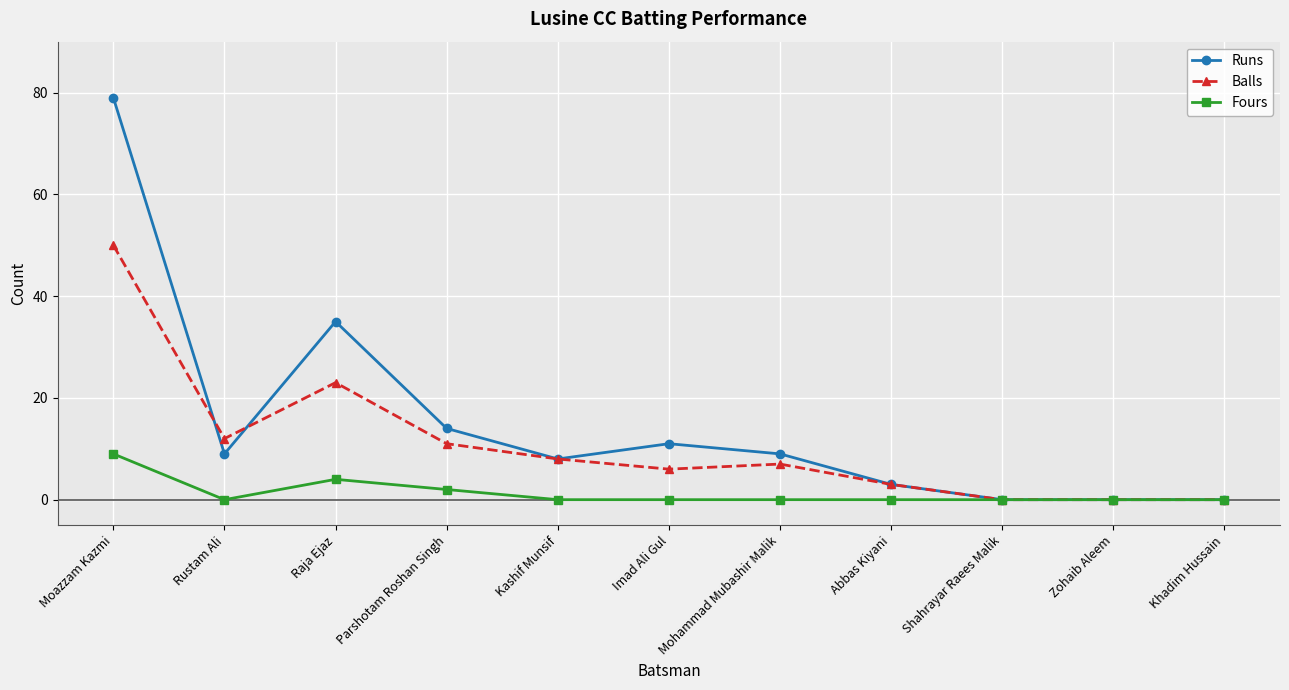

How many data points does each series have?

11